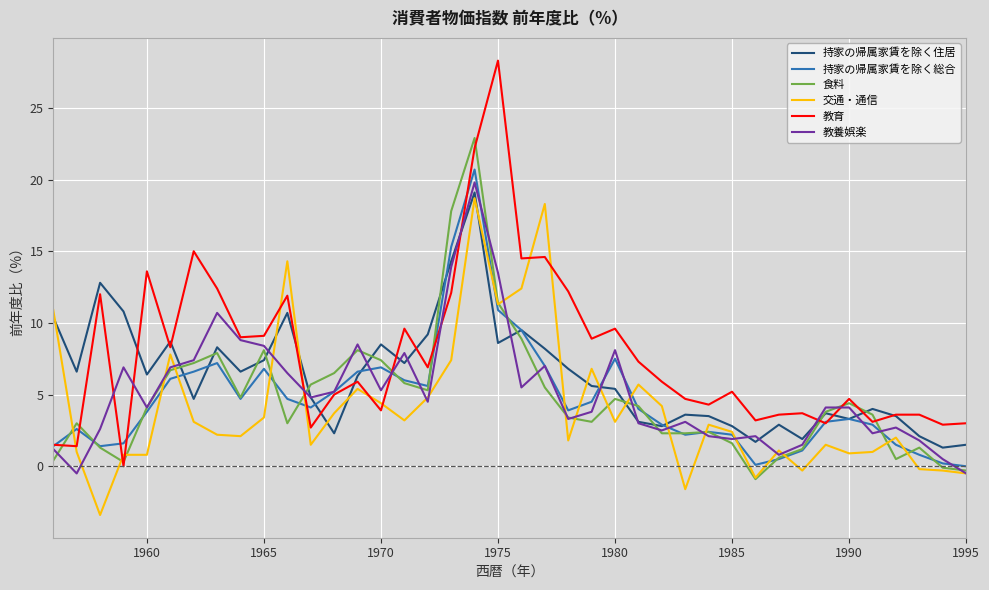

True or false: 持家の帰属家賃を除く住居 and 交通・通信 cross at least once.

True